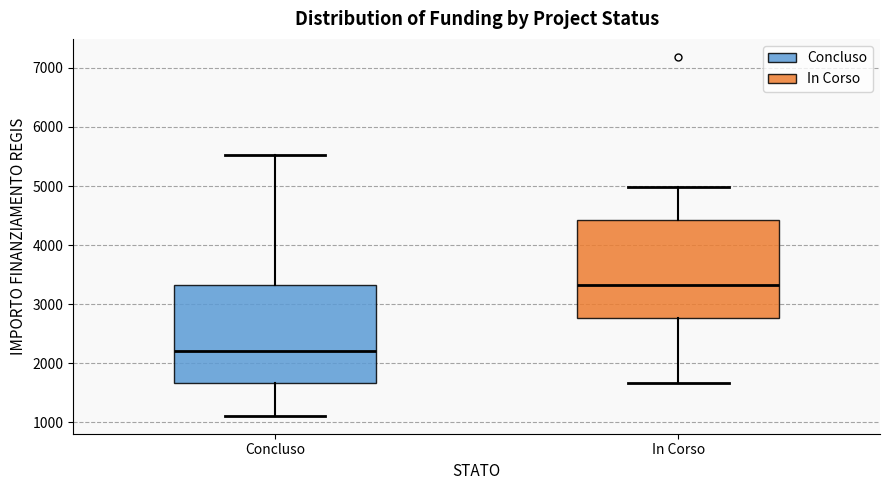

Where is the upper edge of the box for In Corso on the y-axis? The values are not printed on the chart, so give them approximately, as read against the axis.

4400